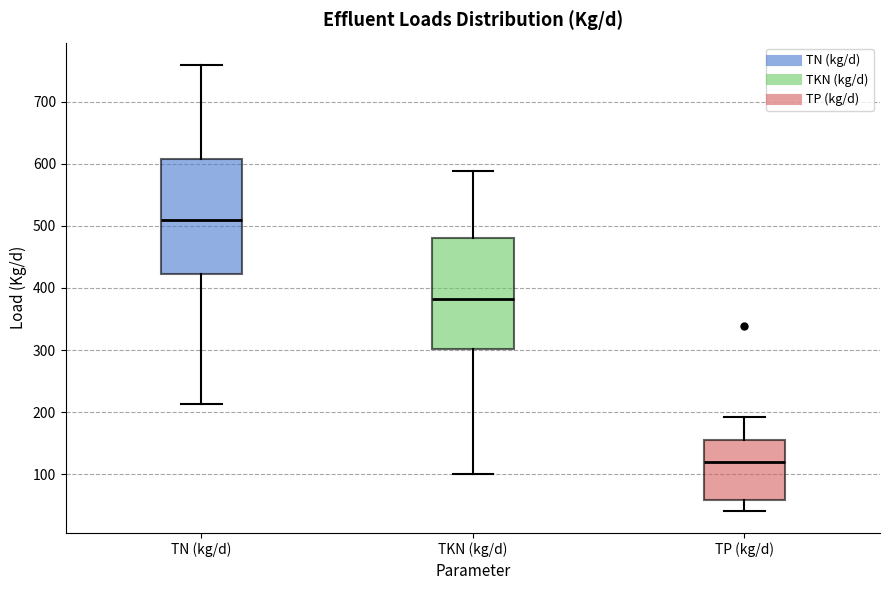

Where is the upper edge of the box for TP (kg/d) on the y-axis? The values are not printed on the chart, so give them approximately, as read against the axis.

160